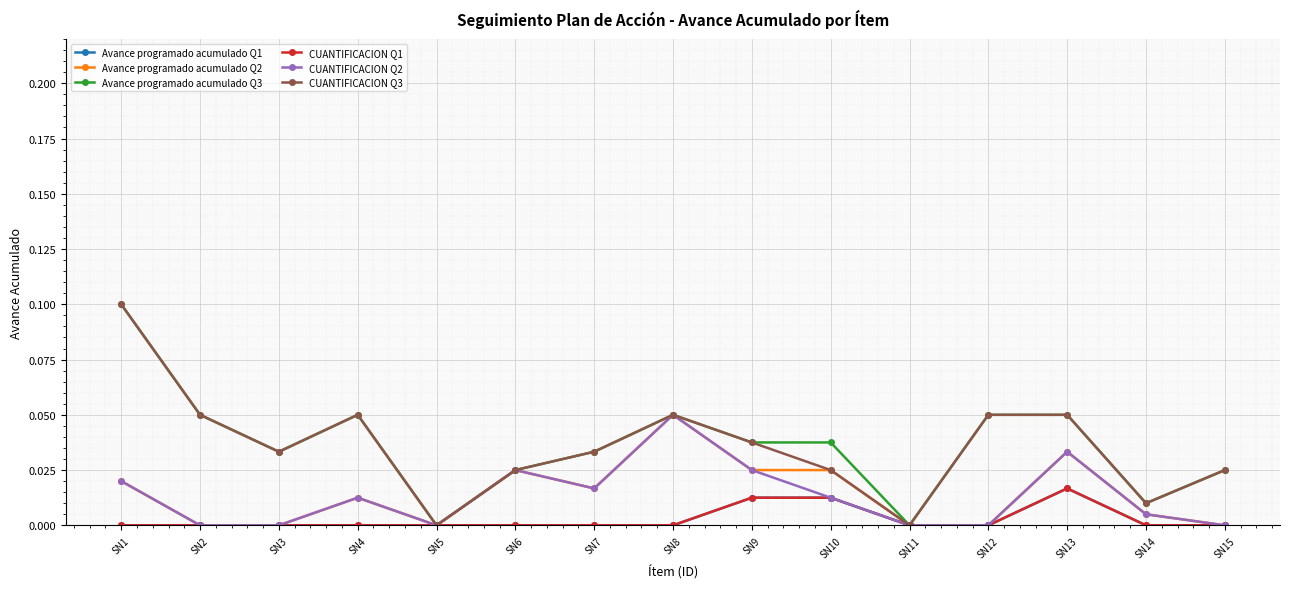

Is this an area chart (filled region under the line)?

No